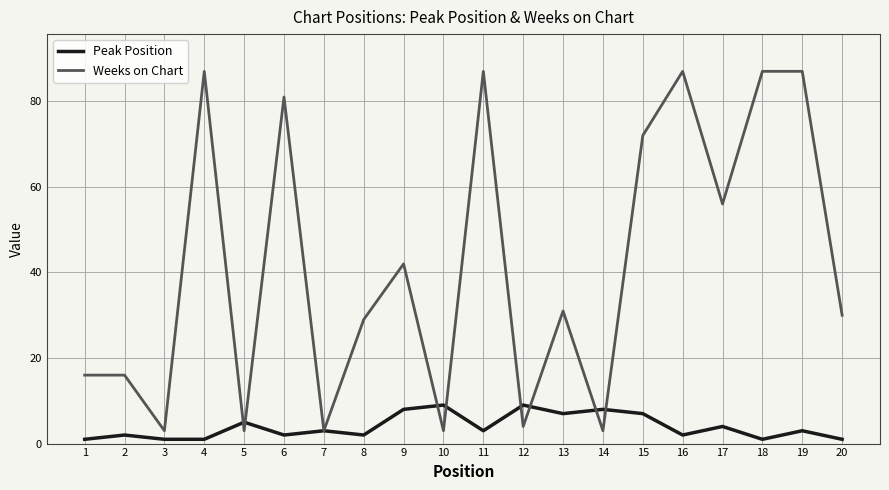

What is the maximum value shown in the chart?

87